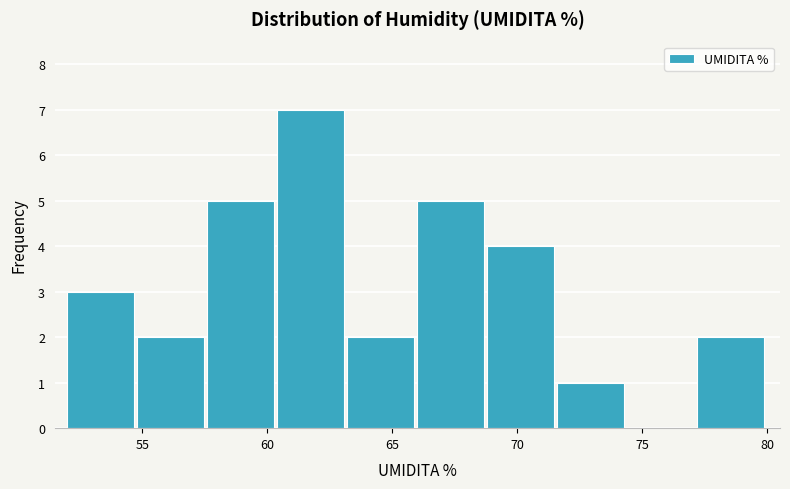

Reading left to right, list every bar in this chart as the range it spans on the x-axis followed by its height. Neither the bar edges nor the heights are printed on the chart, so give them approximately, as read against the axes.

52.0 to 54.8: 3
54.8 to 57.6: 2
57.6 to 60.4: 5
60.4 to 63.2: 7
63.2 to 66.0: 2
66.0 to 68.8: 5
68.8 to 71.6: 4
71.6 to 74.4: 1
74.4 to 77.2: 0
77.2 to 80.0: 2